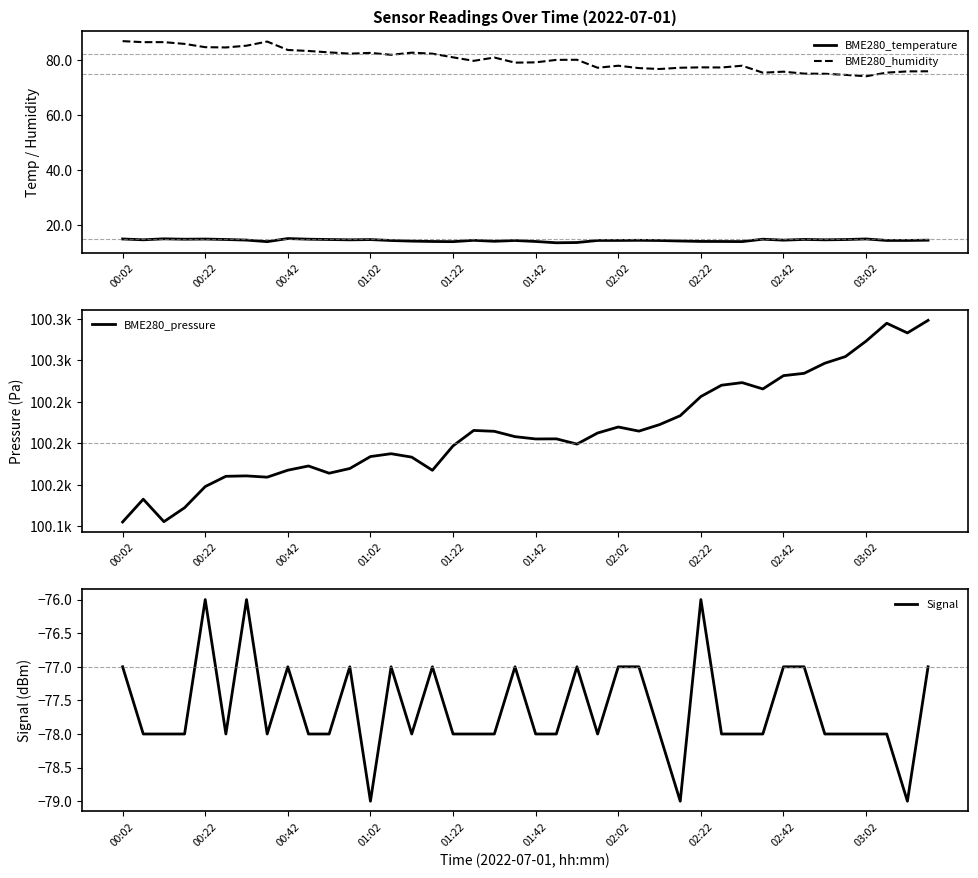

What is the value of the BME280_temperature point at the 13th from the left?

14.8